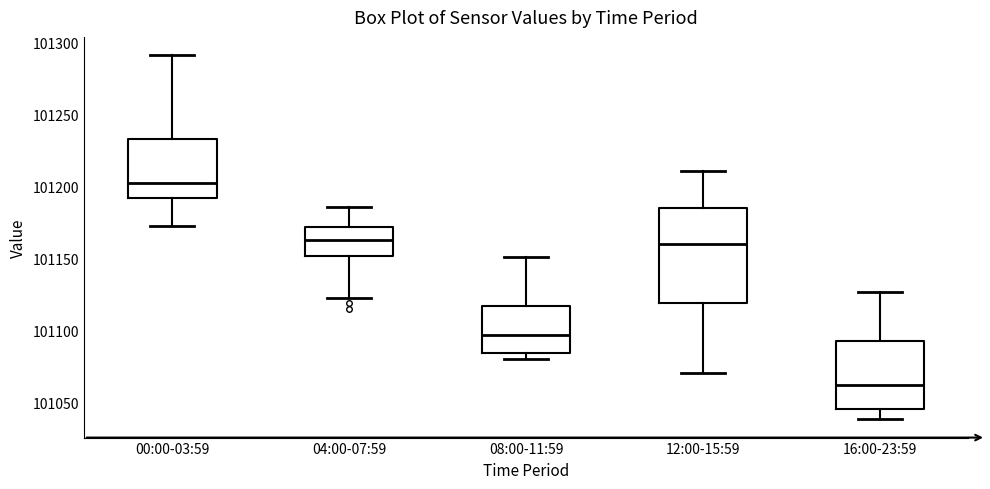

Reading left to right, read every box against the y-axis: the position of its median line, the range the box covers, and the ends of its whiskers. The values are not printed on the chart, so give them approximately, as read against the axis.

00:00-03:59: median 101200, box 101190 to 101235, whiskers 101175 to 101290
04:00-07:59: median 101165, box 101150 to 101170, whiskers 101120 to 101185
08:00-11:59: median 101095, box 101085 to 101115, whiskers 101080 to 101150
12:00-15:59: median 101160, box 101120 to 101185, whiskers 101070 to 101210
16:00-23:59: median 101060, box 101045 to 101095, whiskers 101040 to 101125